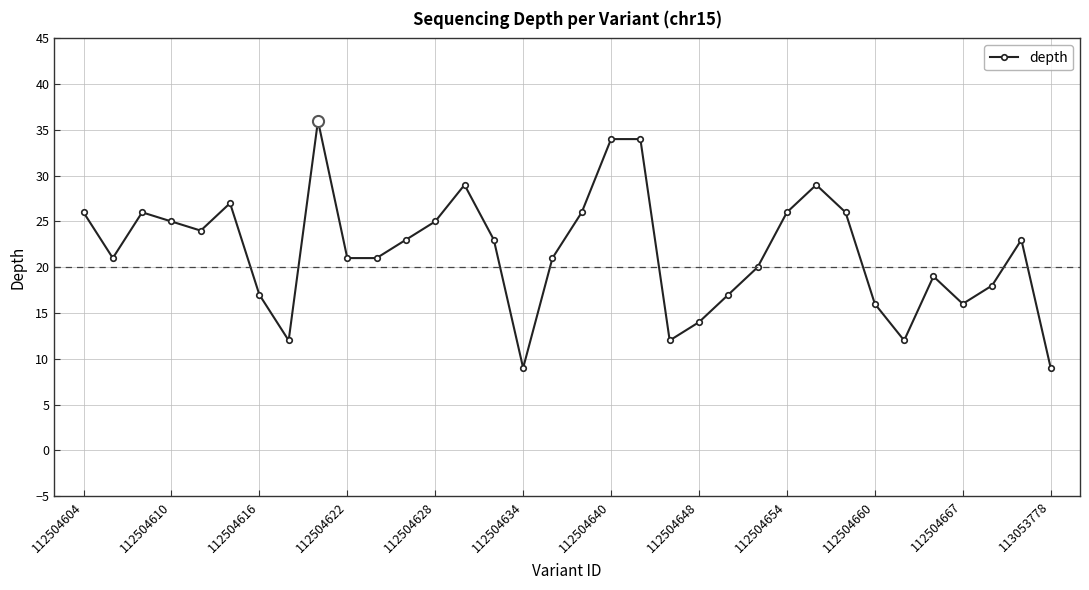

What is the smallest value displayed?

9